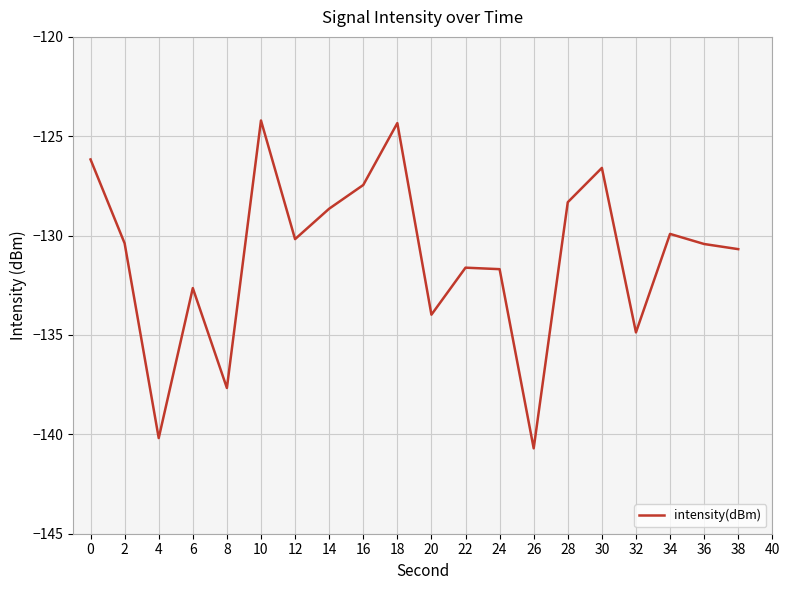

What is the difference between the maximum and minimum values?

16.5